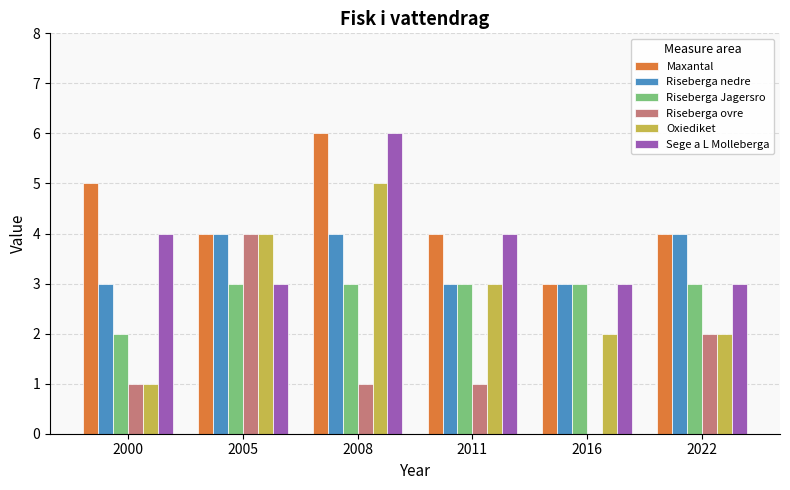

The Oxiediket series shows 3 at 2016. True or false?

False